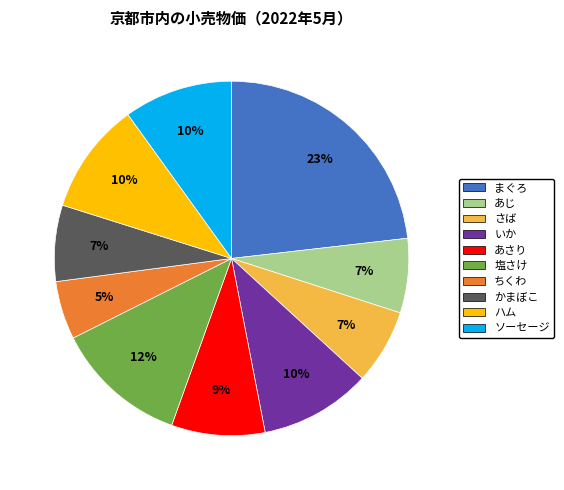

True or false: 塩さけ accounts for 20% of the total.

False